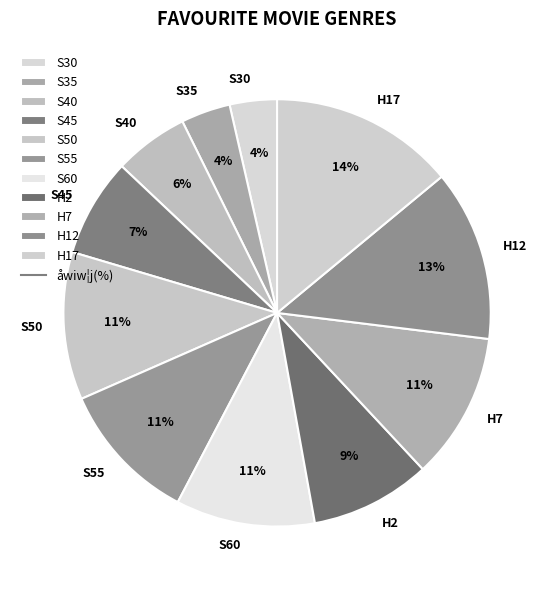

Combined, do S45 and S60 account for over 50%?

No